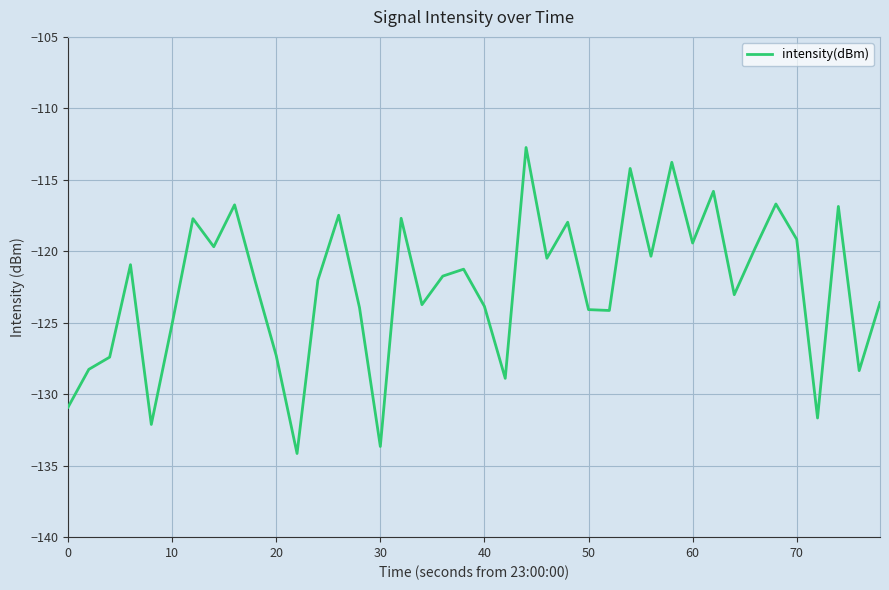

What is the maximum value shown in the chart?

-112.7